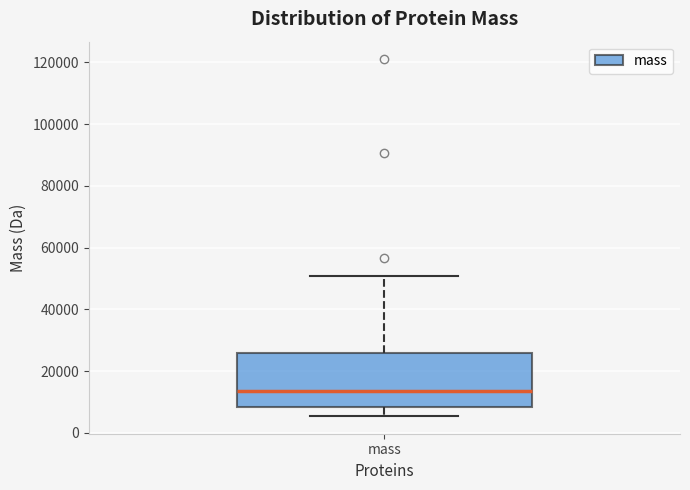

Where does the median line of the box for mass sit on the y-axis? The values are not printed on the chart, so give them approximately, as read against the axis.

14000